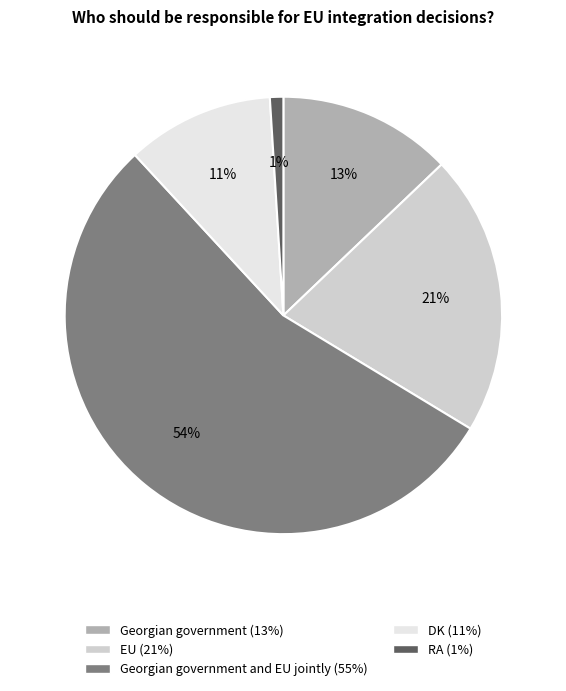

Does any single category account for the majority?

Yes